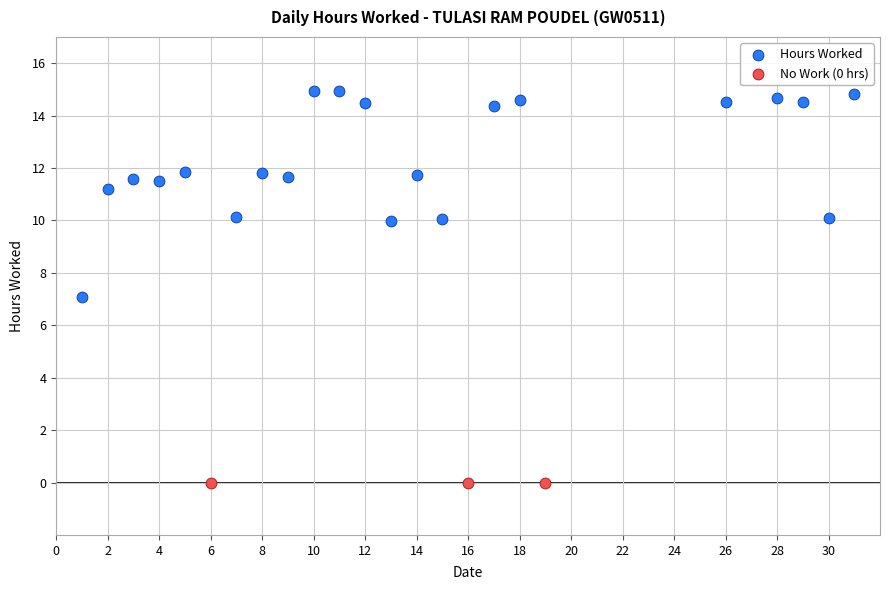

Which series contains the highest Y value?

Hours Worked